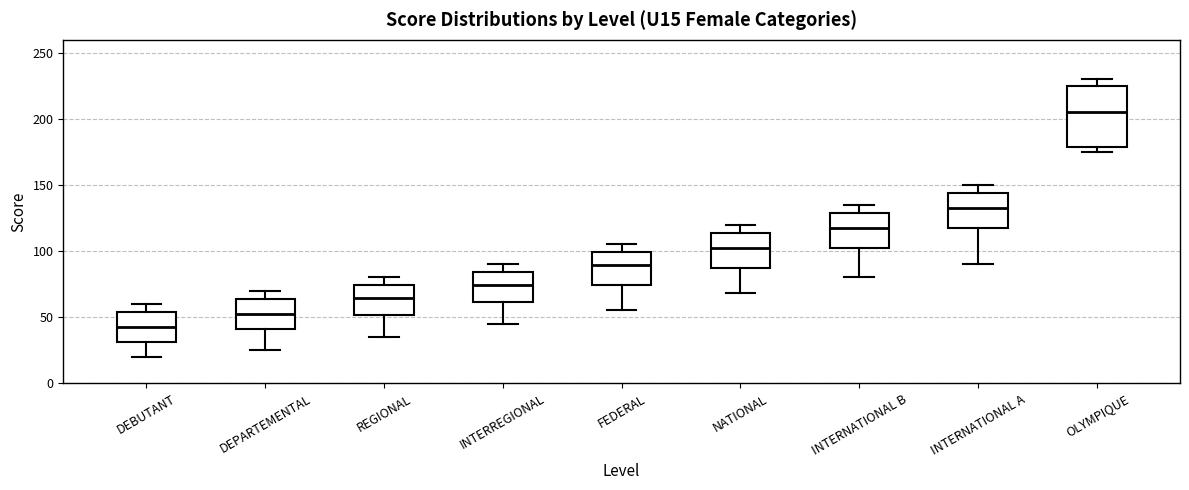

Reading left to right, transcribe this box plot: for each box, give where its median line is, the range the box spans, and where its two whiskers end, as read against the y-axis. The values are not printed on the chart, so give them approximately, as read against the axis.

DEBUTANT: median 45, box 30 to 55, whiskers 20 to 60
DEPARTEMENTAL: median 55, box 40 to 65, whiskers 25 to 70
REGIONAL: median 65, box 50 to 75, whiskers 35 to 80
INTERREGIONAL: median 75, box 60 to 85, whiskers 45 to 90
FEDERAL: median 90, box 75 to 100, whiskers 55 to 105
NATIONAL: median 105, box 90 to 115, whiskers 70 to 120
INTERNATIONAL B: median 120, box 105 to 130, whiskers 80 to 135
INTERNATIONAL A: median 135, box 120 to 145, whiskers 90 to 150
OLYMPIQUE: median 205, box 180 to 225, whiskers 175 to 230